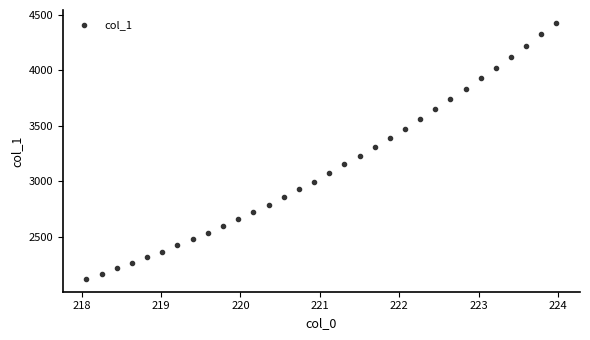

What is the range of X values (max minus min)?

5.9